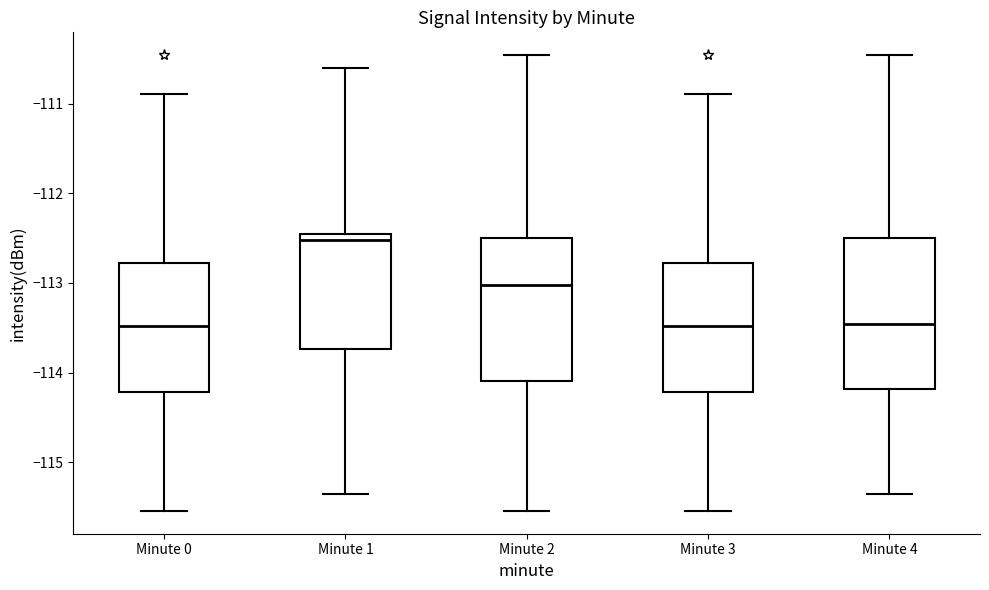

Reading left to right, read every box against the y-axis: the position of its median line, the range the box covers, and the ends of its whiskers. The values are not printed on the chart, so give them approximately, as read against the axis.

Minute 0: median -113.5, box -114.2 to -112.8, whiskers -115.5 to -110.9
Minute 1: median -112.5 (just below the box's upper edge), box -113.7 to -112.5, whiskers -115.3 to -110.6
Minute 2: median -113.0, box -114.1 to -112.5, whiskers -115.5 to -110.5
Minute 3: median -113.5, box -114.2 to -112.8, whiskers -115.5 to -110.9
Minute 4: median -113.5, box -114.2 to -112.5, whiskers -115.3 to -110.5